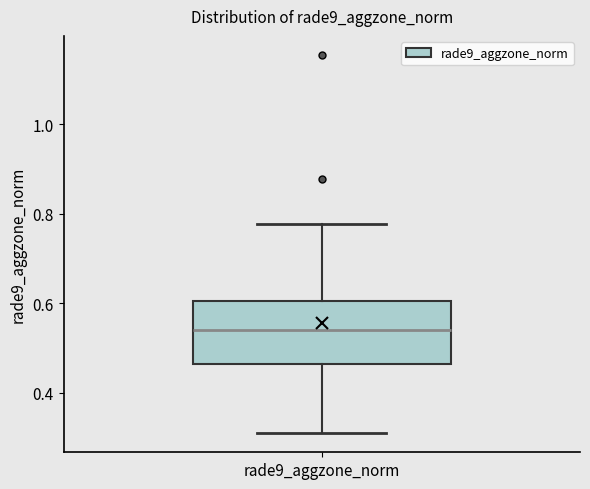

Where is the lower edge of the box for rade9_aggzone_norm on the y-axis? The values are not printed on the chart, so give them approximately, as read against the axis.

0.46